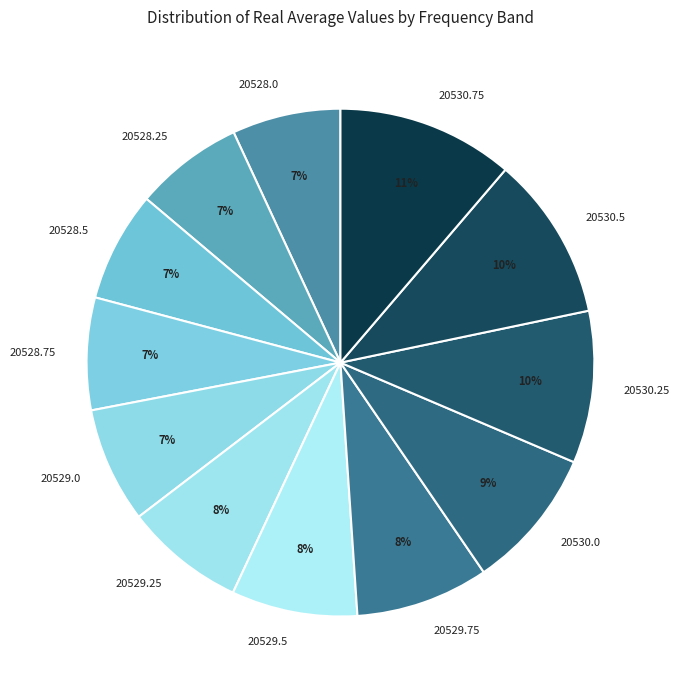

What percentage is the 20529.75 slice, to the nearest percent?

8%